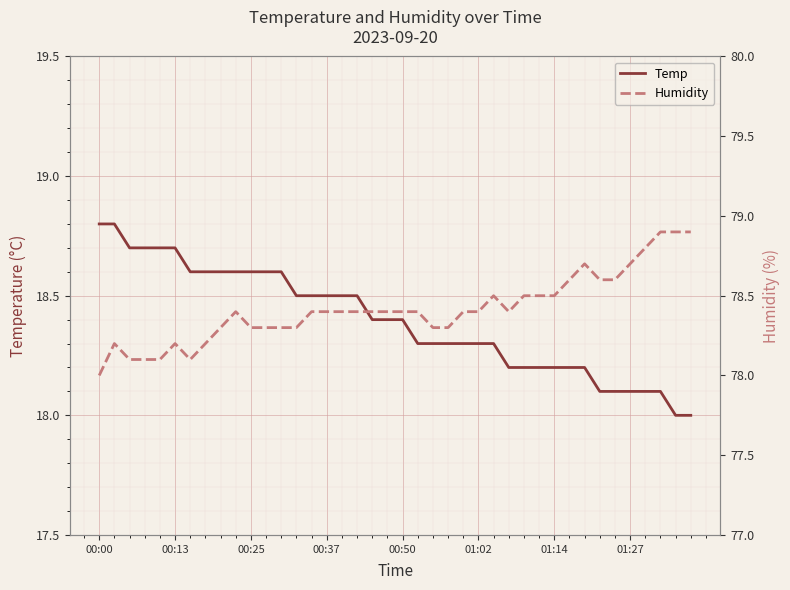

True or false: Humidity and Temp cross at least once.

False